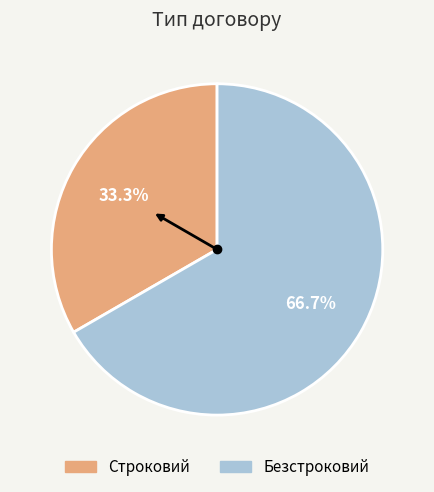

Which slice is the largest?

Безстроковий